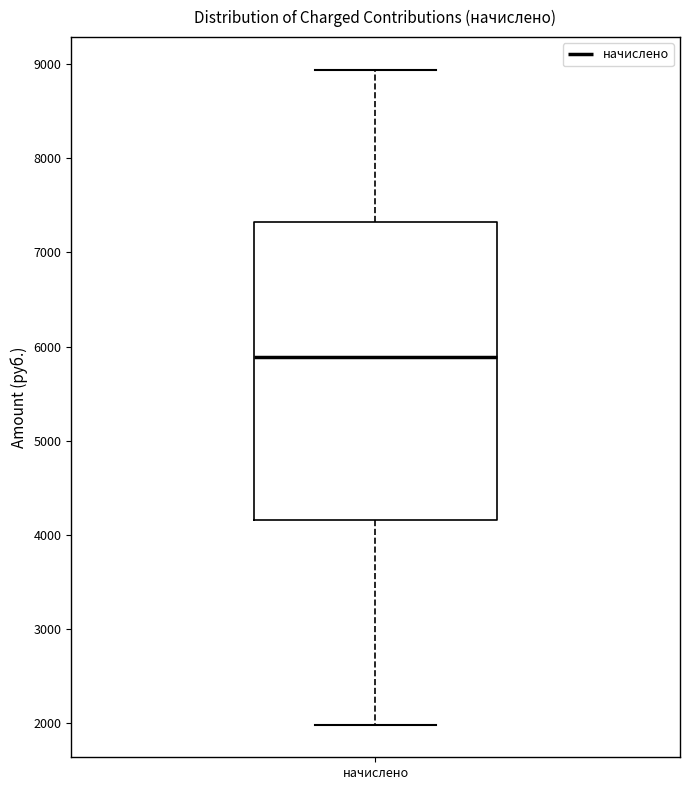

Read this box plot against the y-axis: the position of the median line, the range covered by the box, and the ends of both whiskers. The values are not printed on the chart, so give them approximately, as read against the axis.

median 5900, box 4200 to 7300, whiskers 2000 to 8900